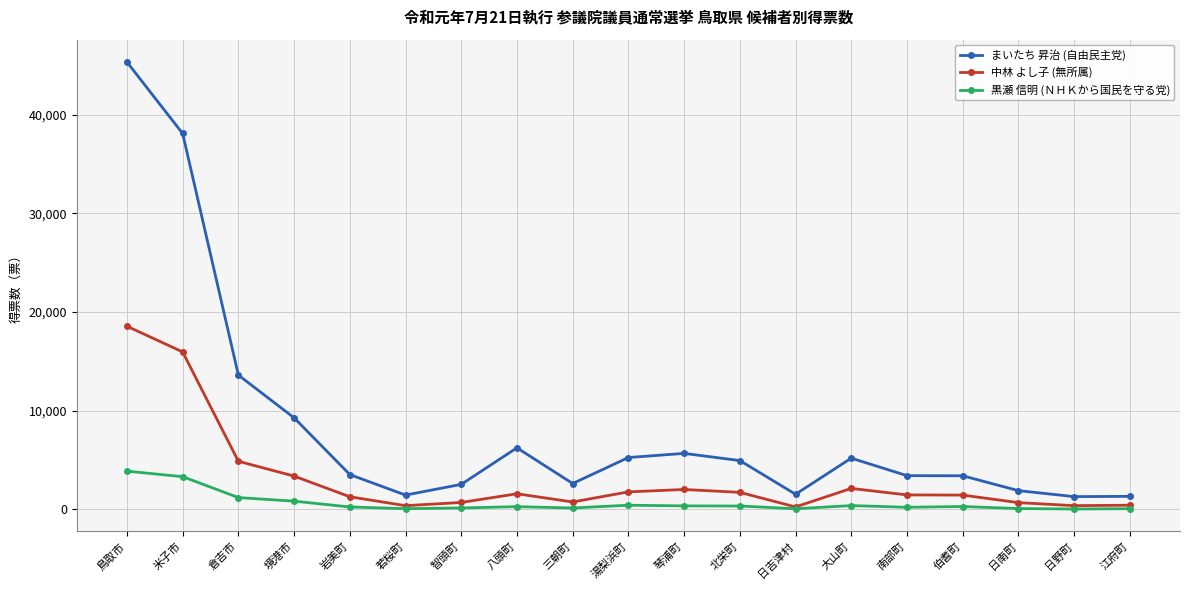

What are all the series names shown in the legend?

まいたち 昇治 (自由民主党), 中林 よし子 (無所属), 黒瀬 信明 (ＮＨＫから国民を守る党)